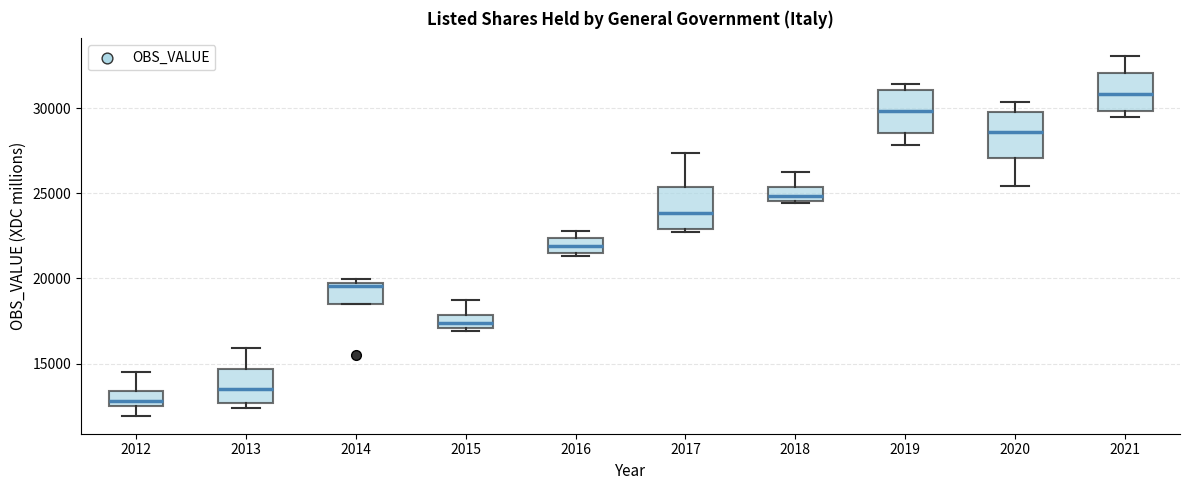

Which box has the highest median line?

2021